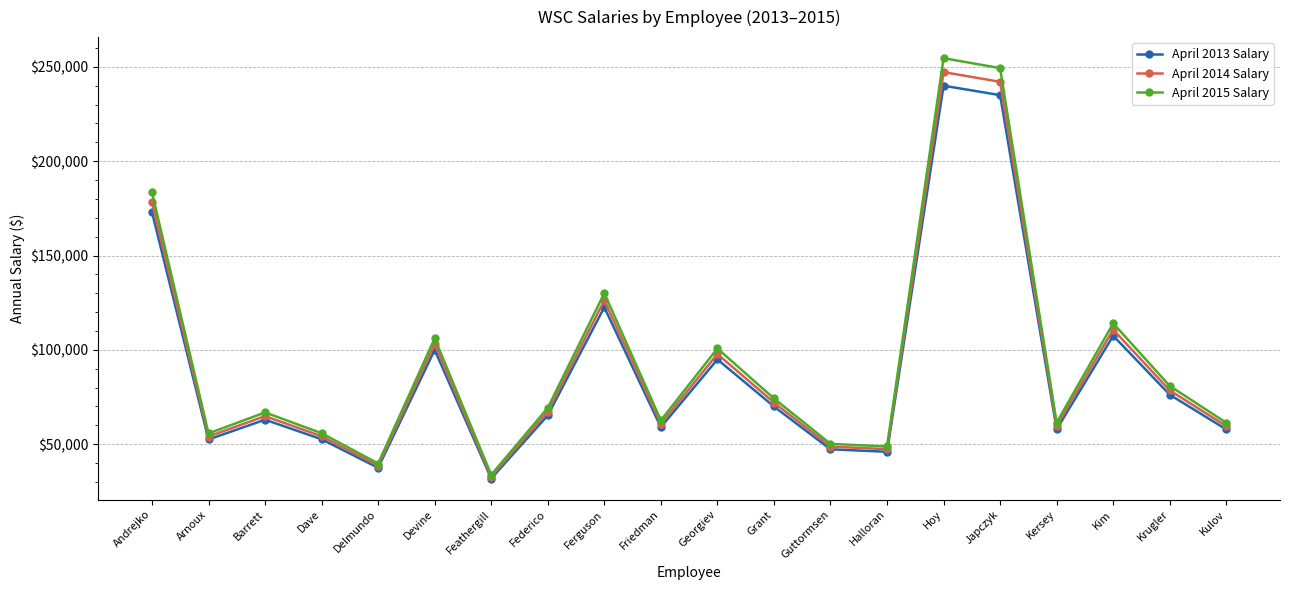

Where is April 2014 Salary nearest to the value 139989?

Ferguson